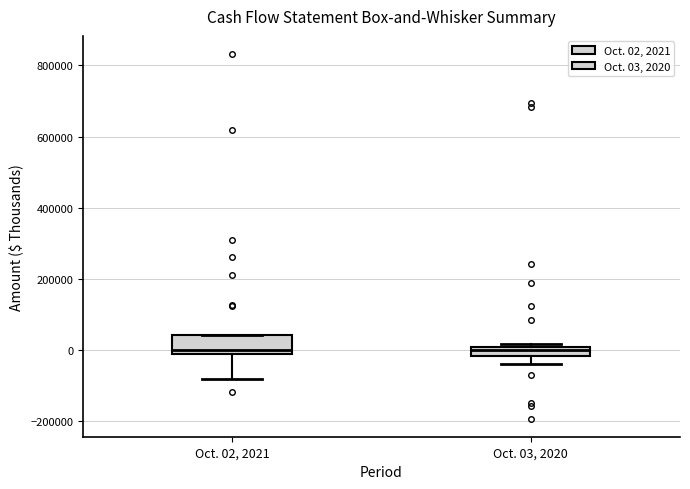

Where does the lower whisker of the box for Oct. 02, 2021 end on the y-axis? The values are not printed on the chart, so give them approximately, as read against the axis.

-80000